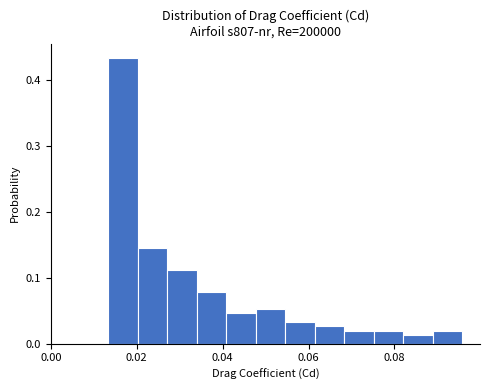

Read against the x-axis, roughly where is the centre of the tallest bar?

0.016